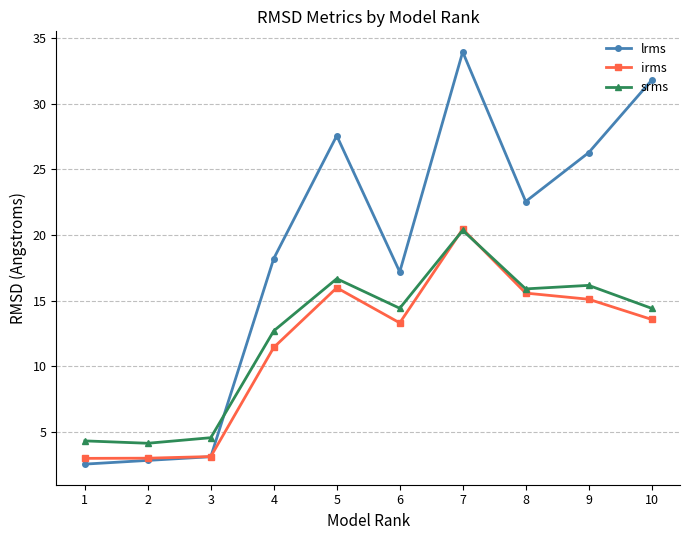

Read the irms value at 7.

20.4